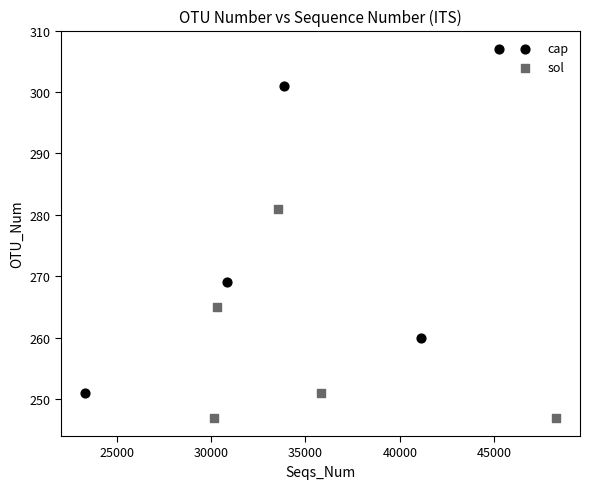

Which series has the largest Y range (max minus min)?

cap